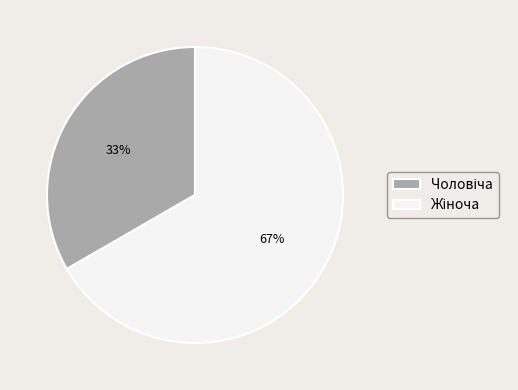

To the nearest percent, what is the average slice percentage?

50%